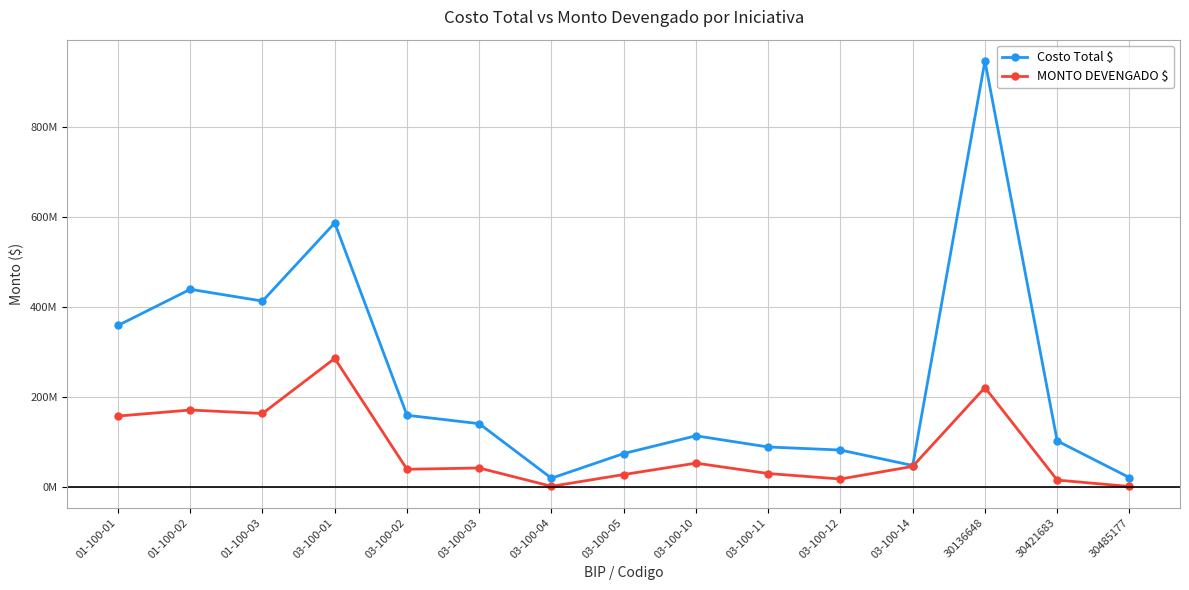

What are all the series names shown in the legend?

Costo Total $, MONTO DEVENGADO $